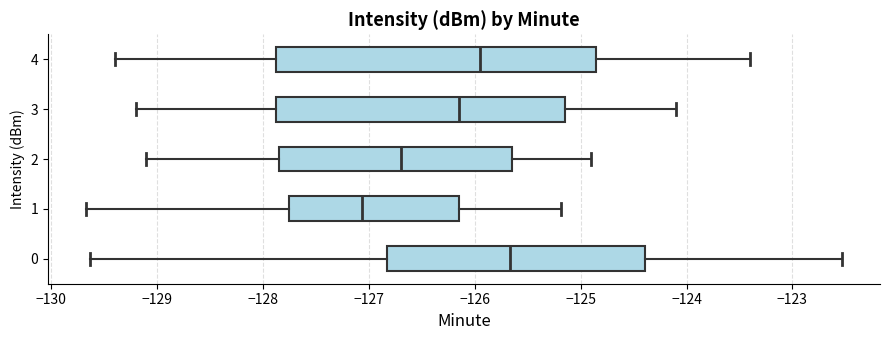

Reading bottom to top, transcribe this box plot: for each box, give where its median line is, the range the box spans, and where its two whiskers end, as read against the x-axis. The values are not printed on the chart, so give them approximately, as read against the axis.

0: median -125.7, box -126.8 to -124.4, whiskers -129.6 to -122.5
1: median -127.1, box -127.7 to -126.1, whiskers -129.7 to -125.2
2: median -126.7, box -127.8 to -125.6, whiskers -129.1 to -124.9
3: median -126.1, box -127.9 to -125.1, whiskers -129.2 to -124.1
4: median -125.9, box -127.9 to -124.8, whiskers -129.4 to -123.4